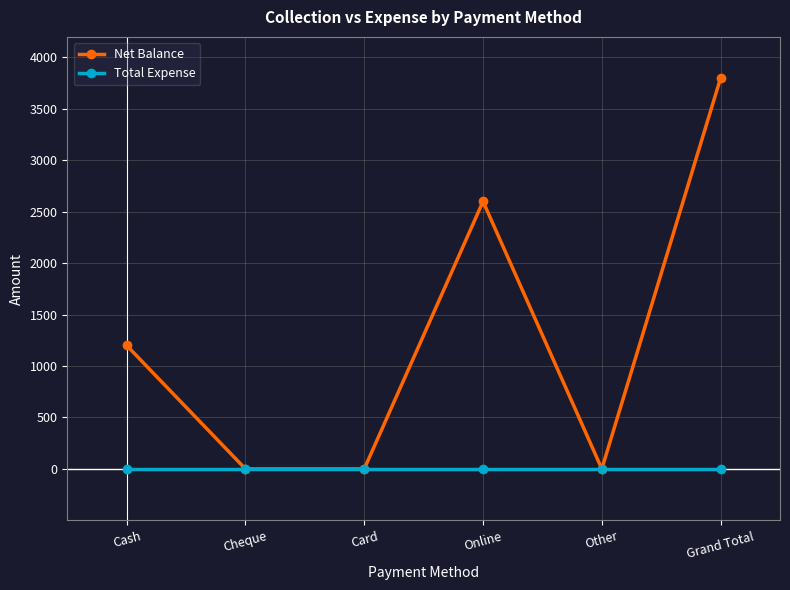

Reading left to right, extract all data points from this chart.

Net Balance: 1200	0	0	2600	0	3800
Total Expense: 0	0	0	0	0	0